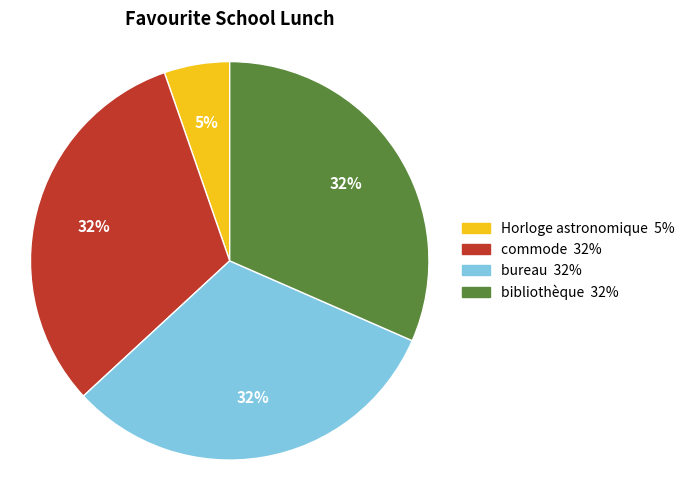

Which category has the smallest portion of the pie?

Horloge astronomique